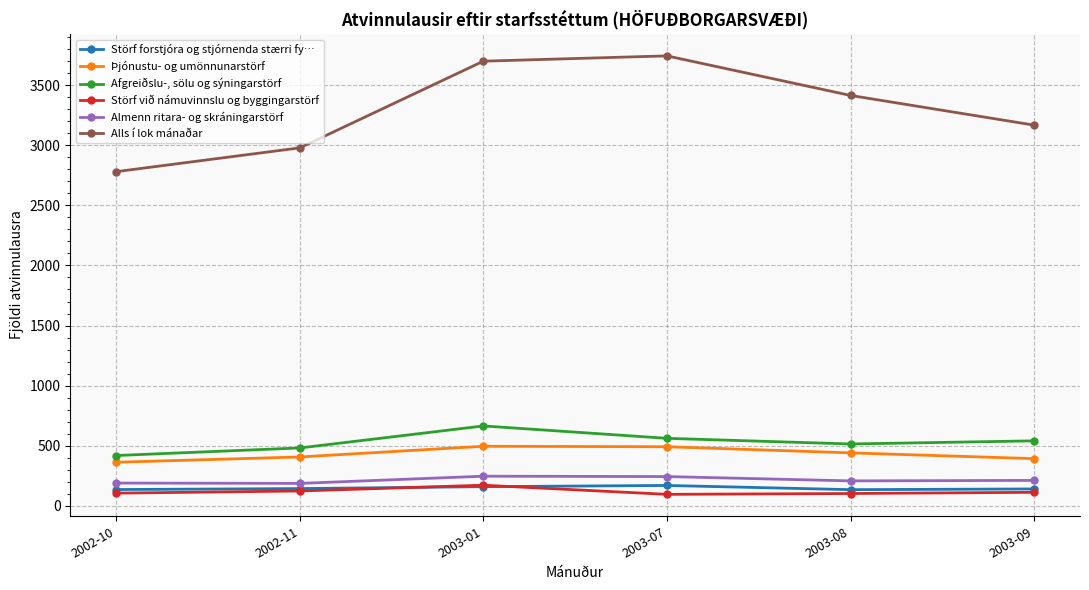

Which series has the largest total across all categories?

Alls í lok mánaðar